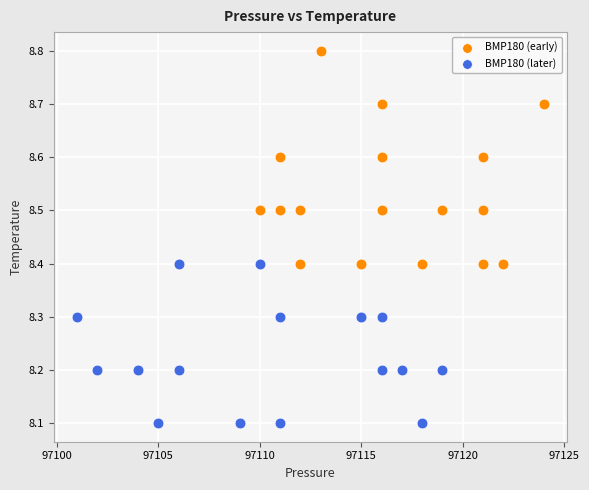

Which series contains the lowest Y value?

BMP180 (later)